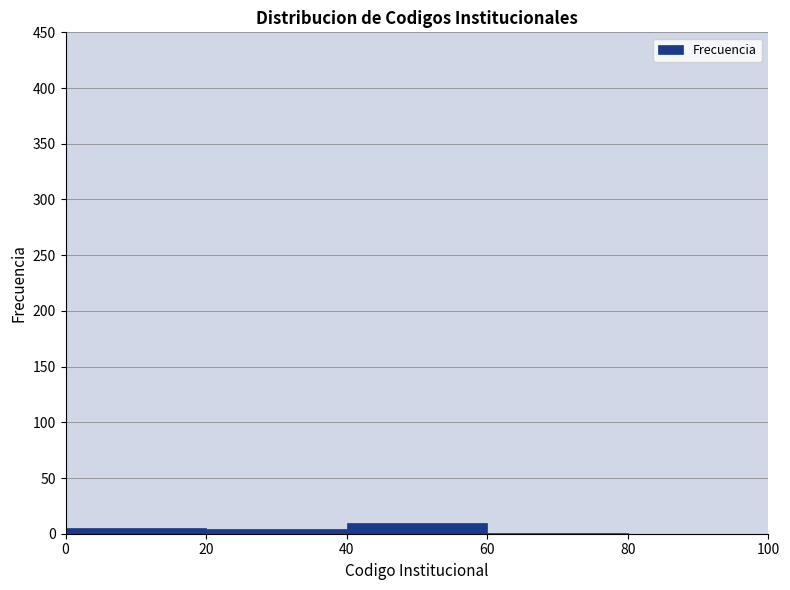

Reading left to right, transcribe this chart: for each bar, give the range it covers on the x-axis and its height. The values are not printed on the chart, so give them approximately, as read against the axis.

0 to 20: 5
20 to 40: under 5
40 to 60: 10
60 to 80: under 5
80 to 100: 0